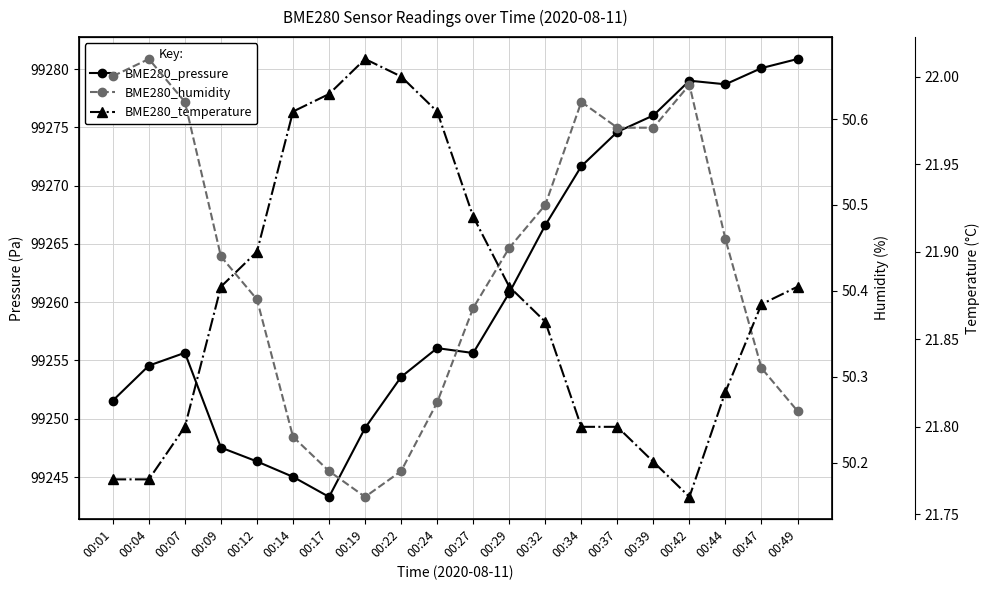

Is the value of BME280_humidity at 00:04 greater than the value of BME280_temperature at 00:42?

Yes